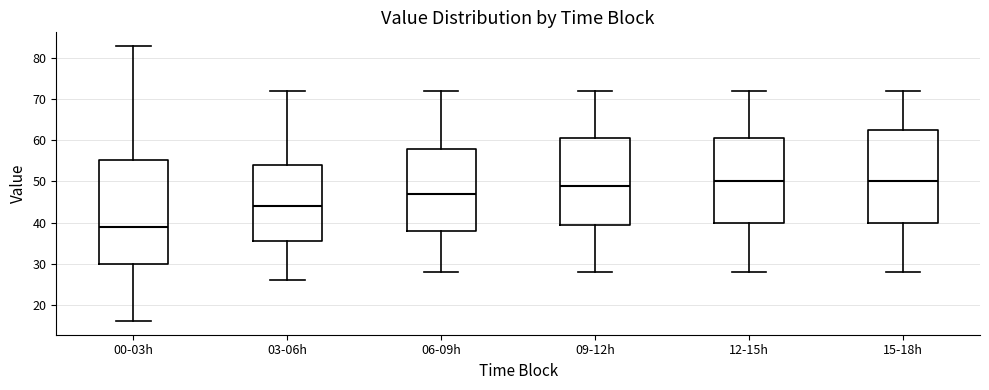

Reading left to right, read every box against the y-axis: the position of its median line, the range the box covers, and the ends of its whiskers. The values are not printed on the chart, so give them approximately, as read against the axis.

00-03h: median 39, box 30 to 55, whiskers 16 to 83
03-06h: median 44, box 36 to 54, whiskers 26 to 72
06-09h: median 47, box 38 to 58, whiskers 28 to 72
09-12h: median 49, box 40 to 61, whiskers 28 to 72
12-15h: median 50, box 40 to 61, whiskers 28 to 72
15-18h: median 50, box 40 to 63, whiskers 28 to 72